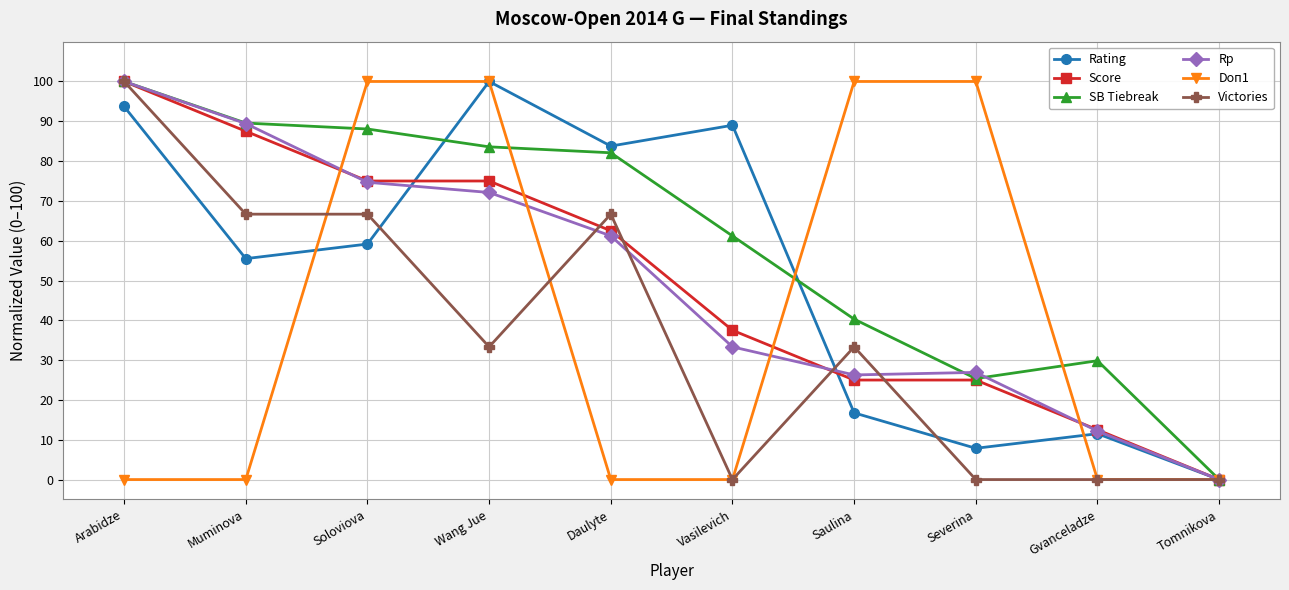

Between which two adjacent categories do Rp and Rating first intersect?

Soloviova and Wang Jue